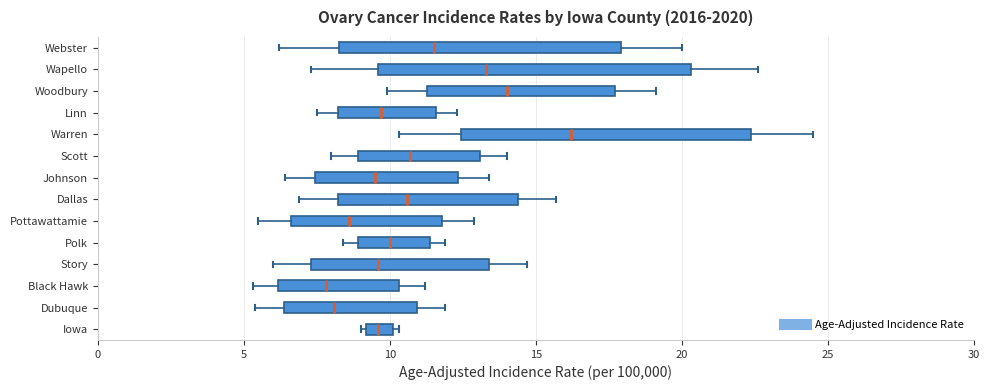

Where does the left whisker of the box for Linn end on the x-axis? The values are not printed on the chart, so give them approximately, as read against the axis.

7.5